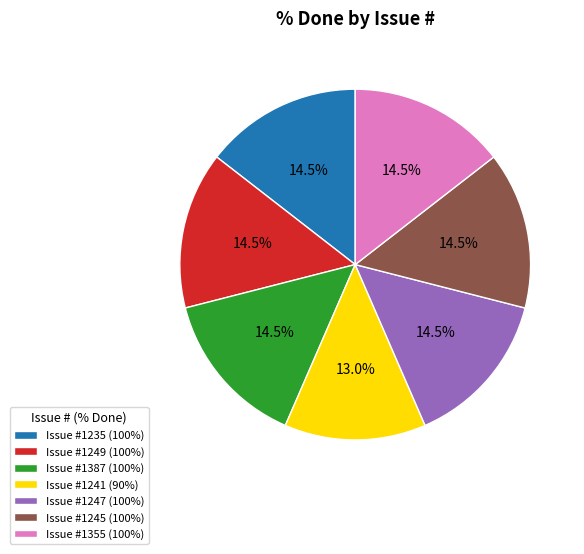

What is the ratio of the value at Issue #1355 (100%) to the value at Issue #1247 (100%)?

1.0